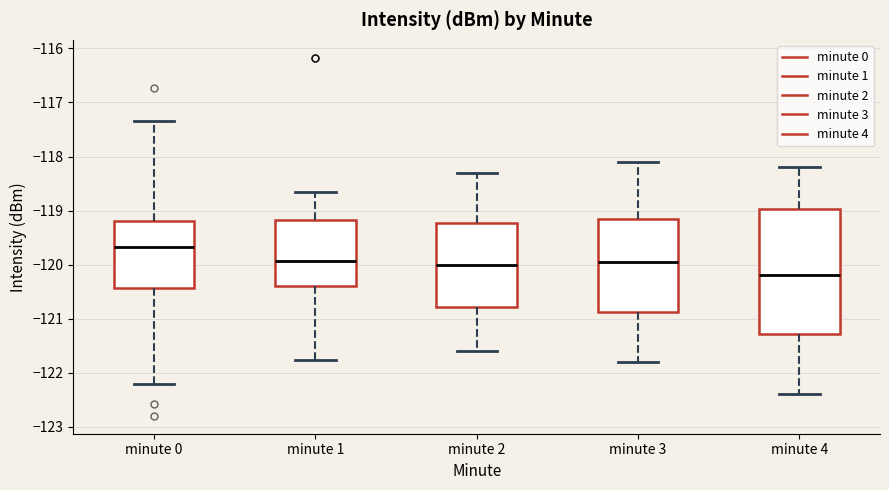

Where is the lower edge of the box for minute 2 on the y-axis? The values are not printed on the chart, so give them approximately, as read against the axis.

-120.8